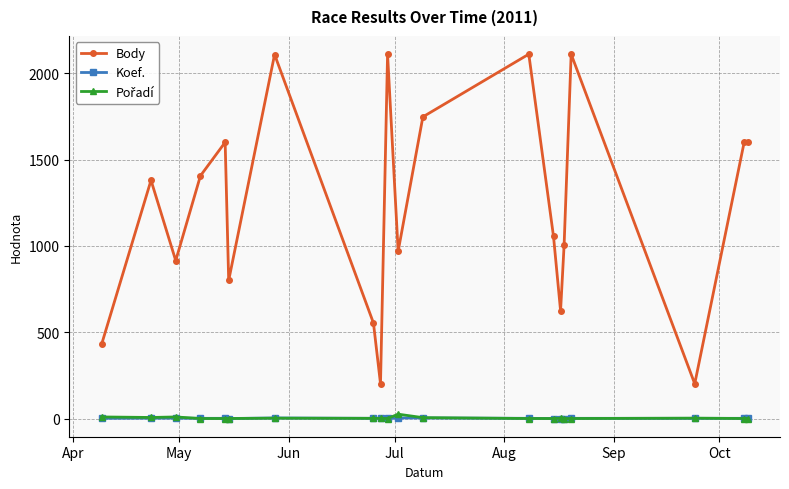

What is the greatest value displayed?

2110